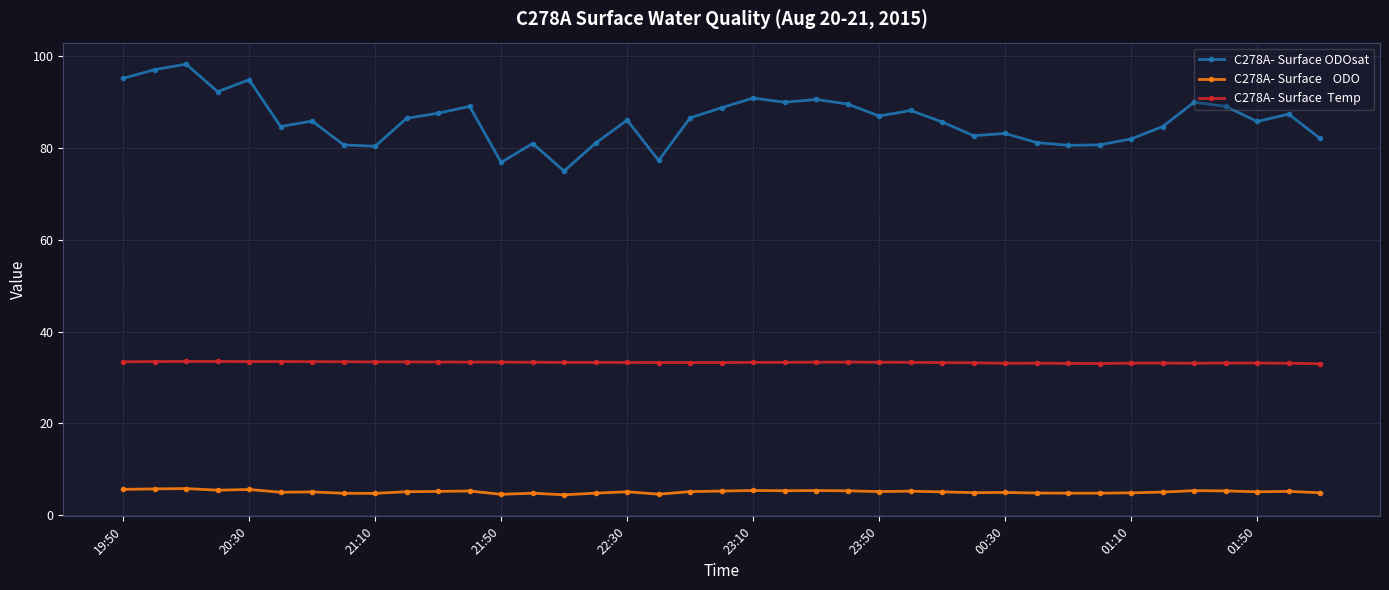

What is the greatest value displayed?

98.3